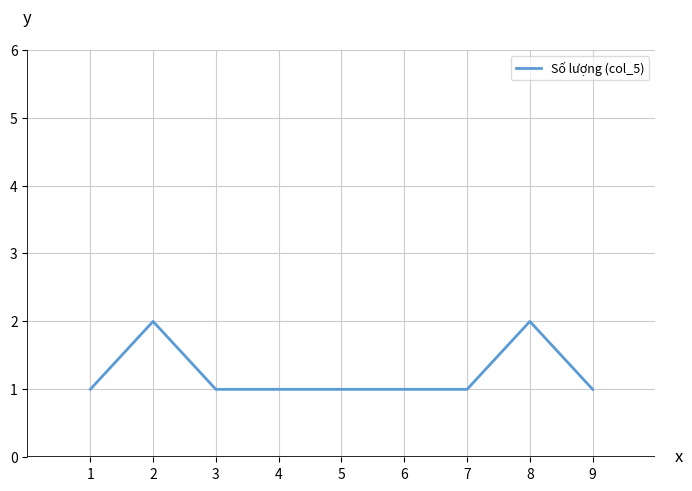

Does the chart display data point markers on the line(s)?

No